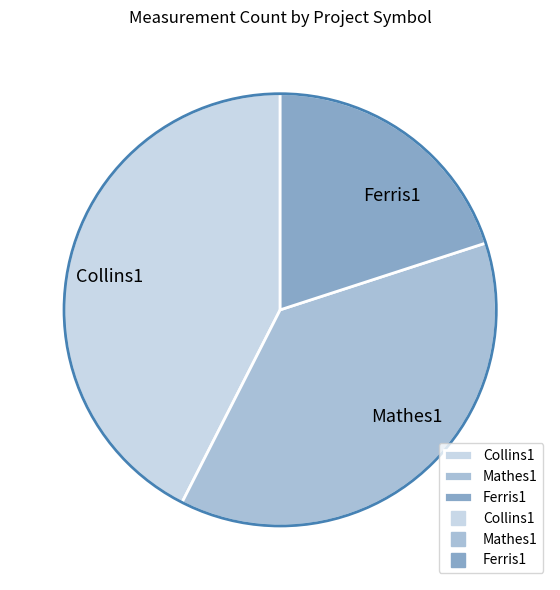

Combined, do Mathes1 and Ferris1 account for over 50%?

Yes